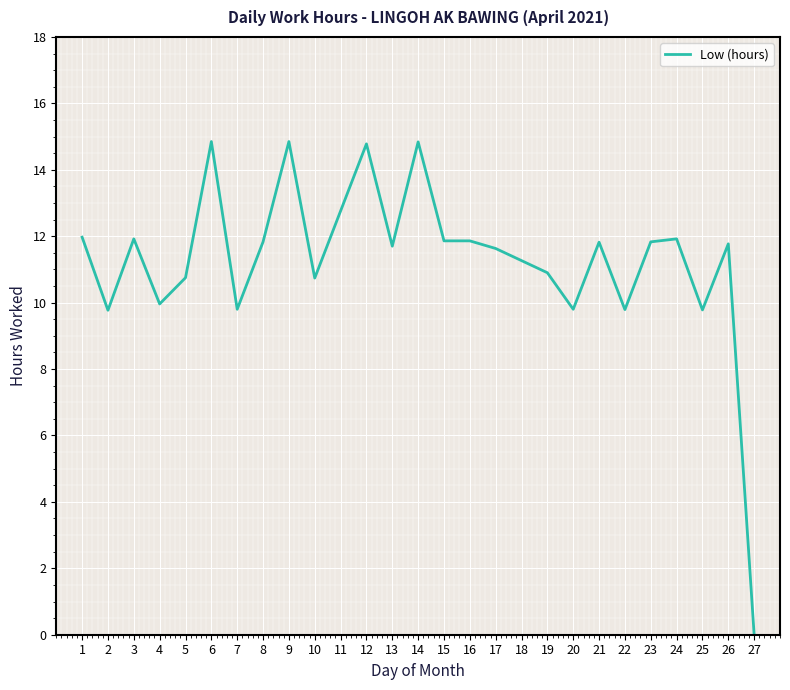

Approximately how many times larger is the value at 2 compared to 26?

0.8